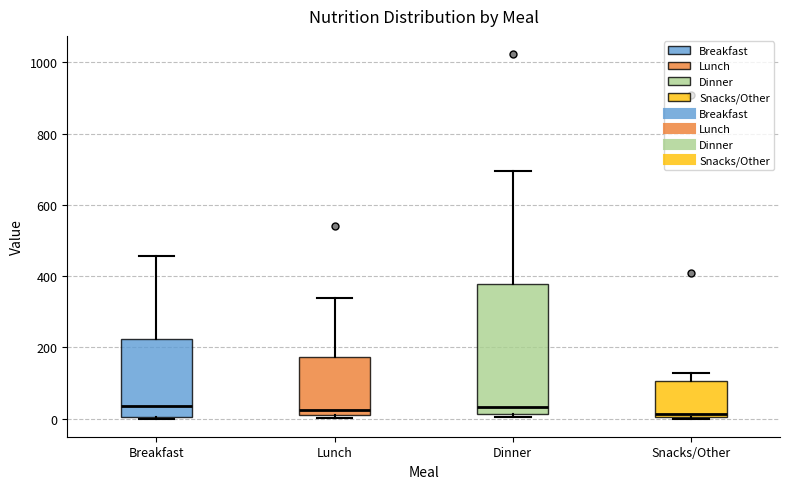

Where does the median line of the box for Snacks/Other sit on the y-axis? The values are not printed on the chart, so give them approximately, as read against the axis.

20